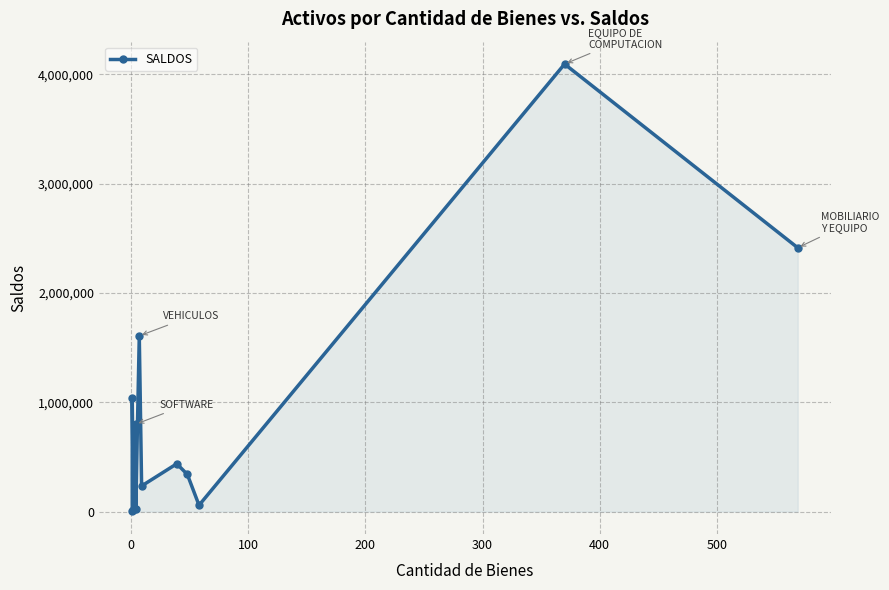

How many interior local peaks (higher than both neighbors) does the data have?

5